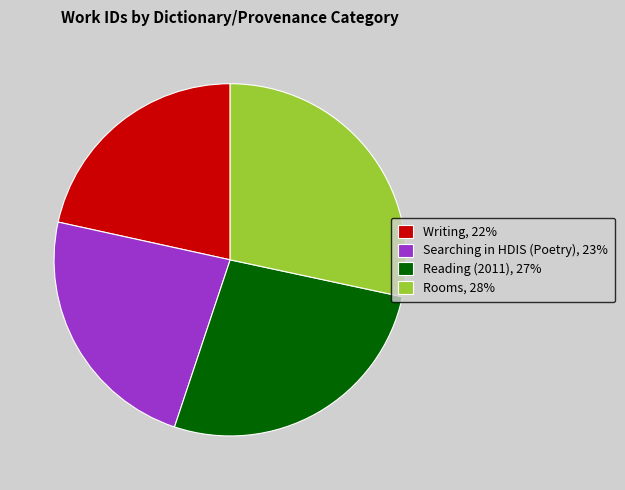

How many segments does this pie chart have?

4